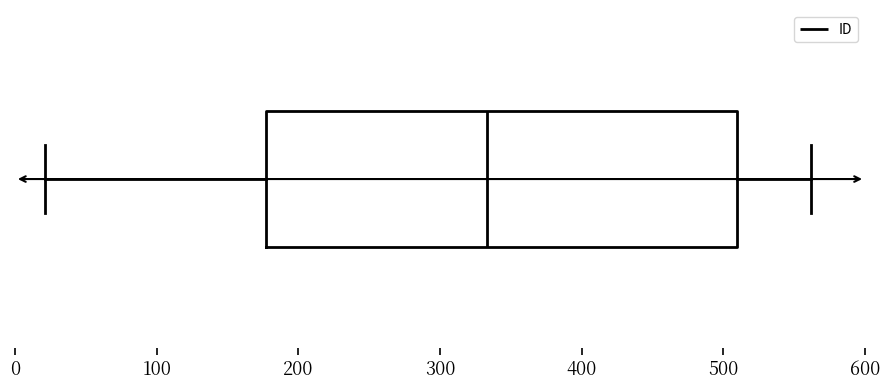

Transcribe this box plot: give where the median line is, the range the box spans, and where the two whiskers end, as read against the x-axis. The values are not printed on the chart, so give them approximately, as read against the axis.

median 330, box 180 to 510, whiskers 20 to 560